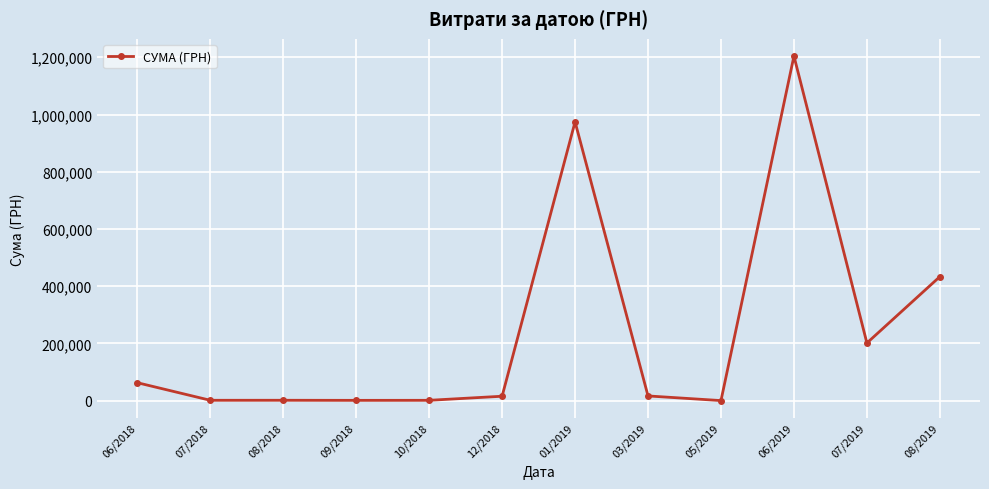

What is the ratio of the value at 10/2018 to the value at 09/2018?

1.1